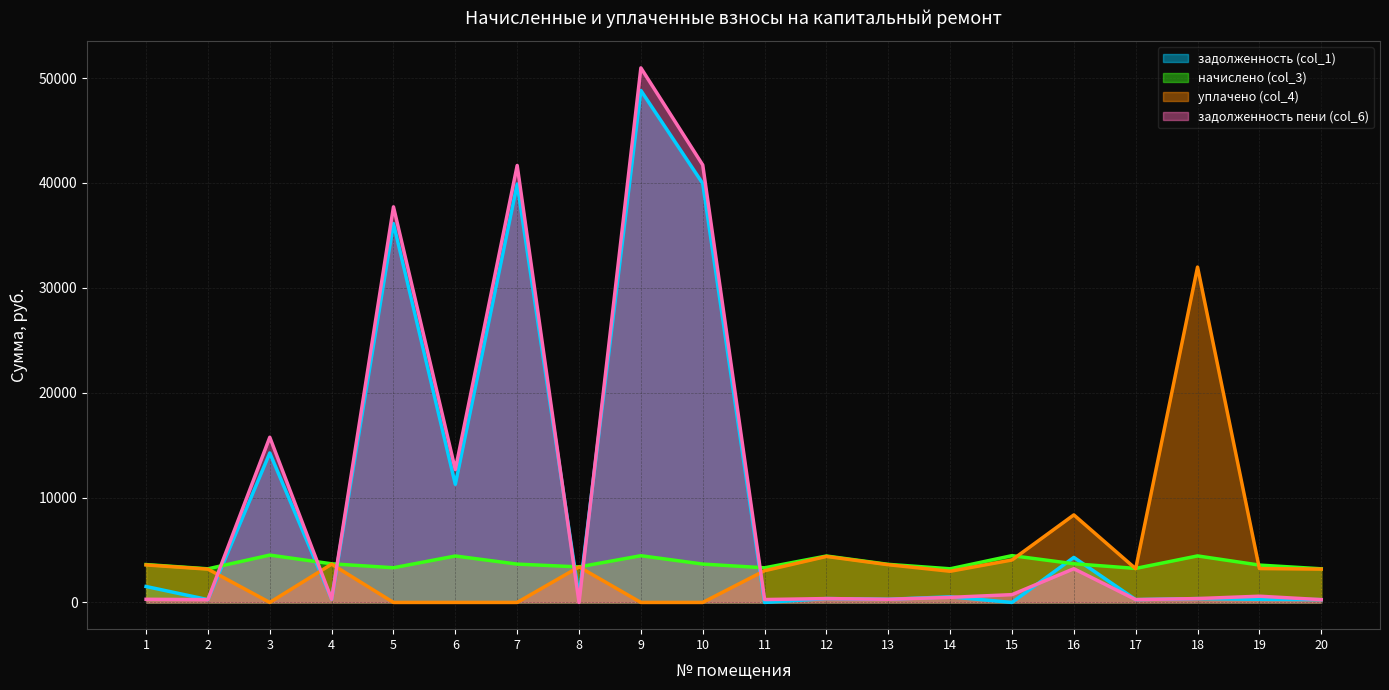

Which category has the lowest value across all series?

11